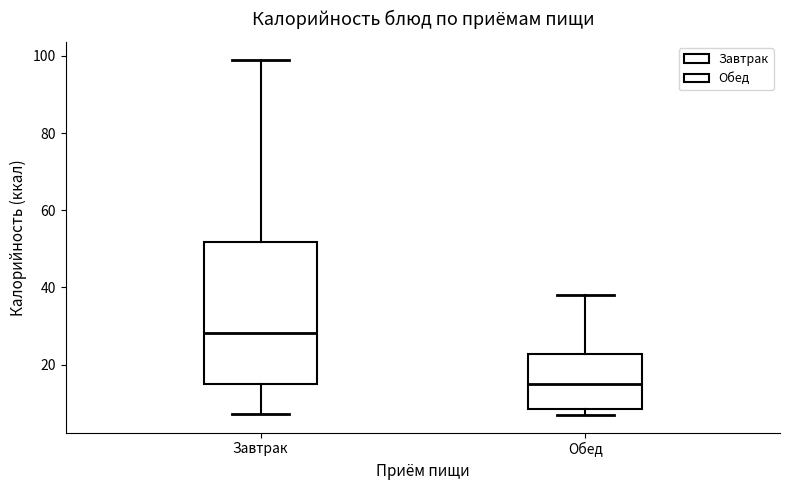

Reading left to right, transcribe this box plot: for each box, give where its median line is, the range the box spans, and where its two whiskers end, as read against the y-axis. The values are not printed on the chart, so give them approximately, as read against the axis.

Завтрак: median 28, box 16 to 52, whiskers 8 to 100
Обед: median 14, box 8 to 22, whiskers 8 (just below the box's lower edge) to 38